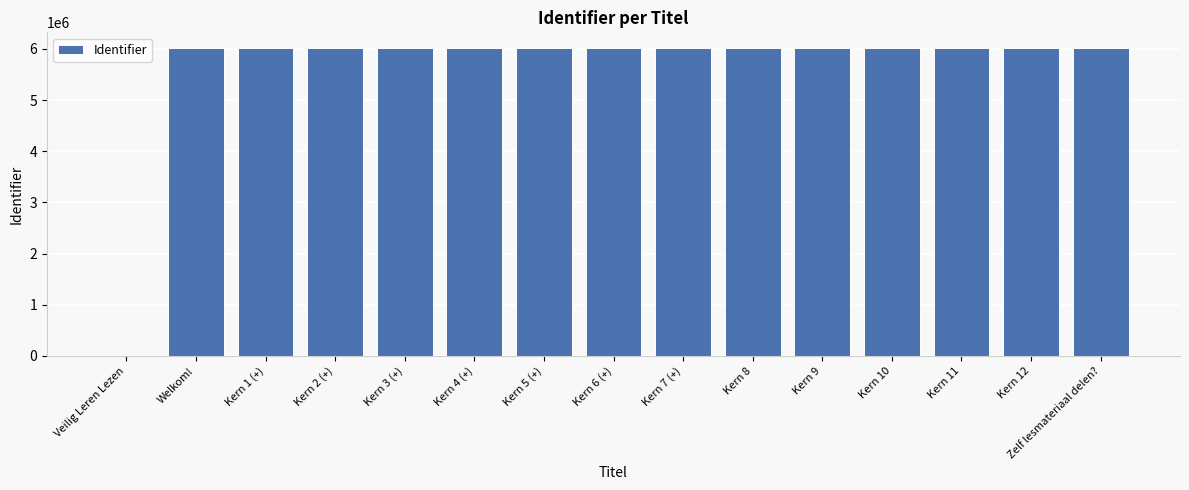

The chart shows a value of 2429533 at Kern 7 (+). True or false?

False